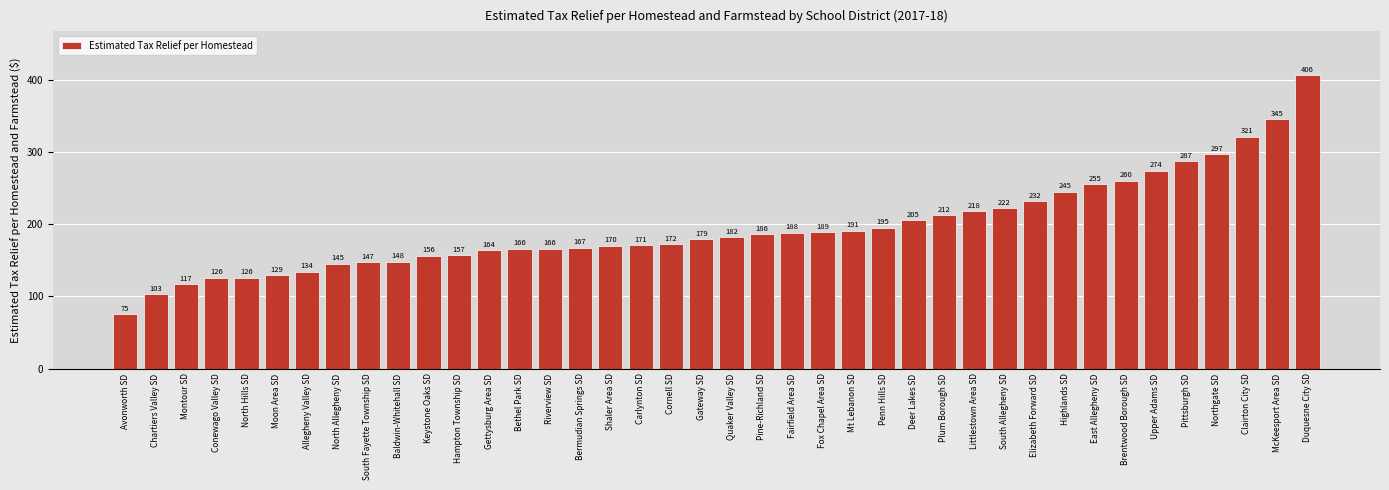

What is the label of the 8th bar from the right?

East Allegheny SD